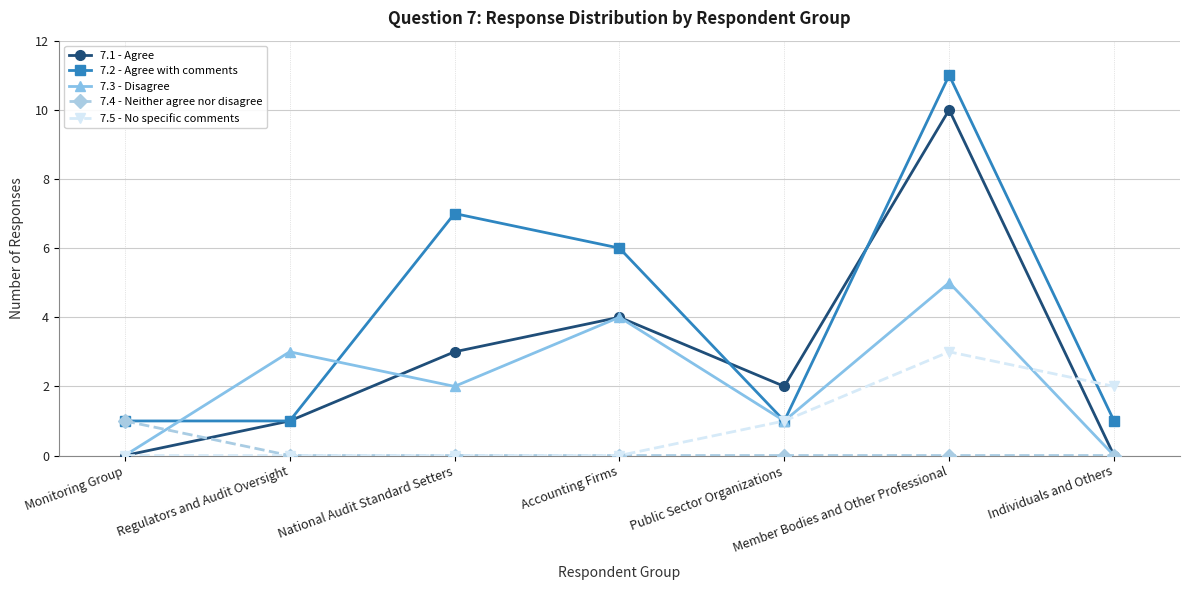

Does the chart display data point markers on the line(s)?

Yes